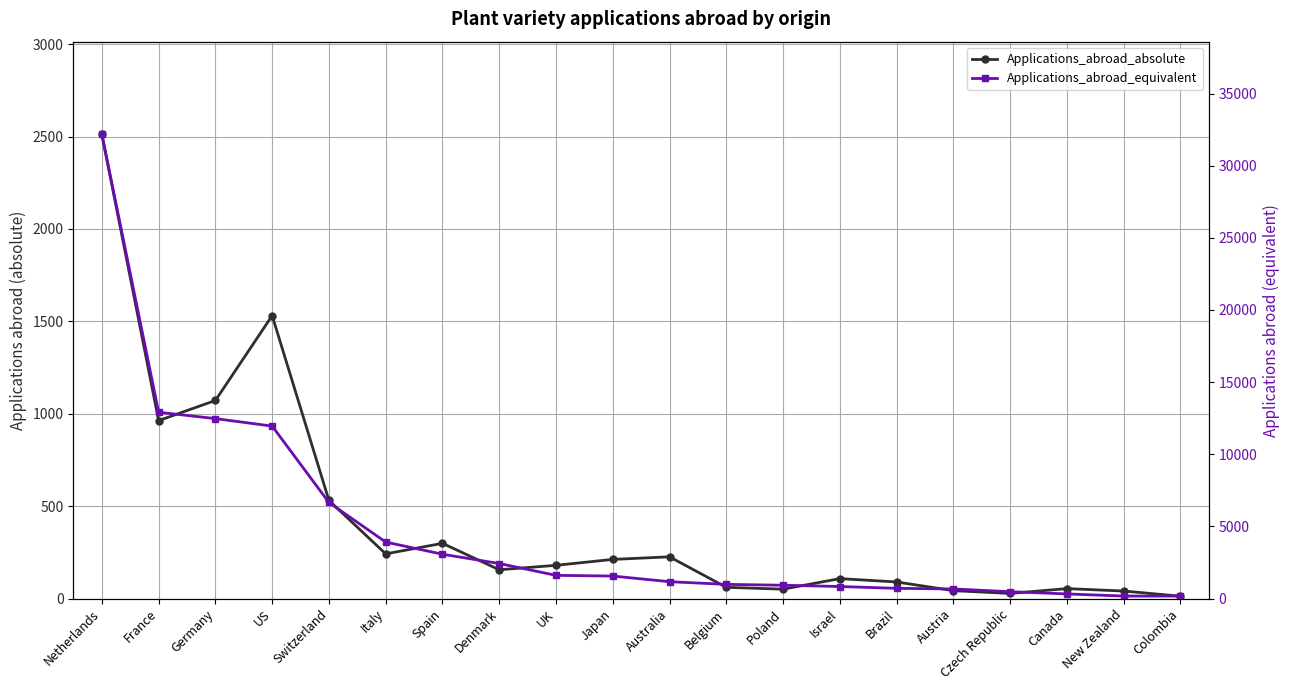

At which category does Applications_abroad_absolute reach its first local peak?

US